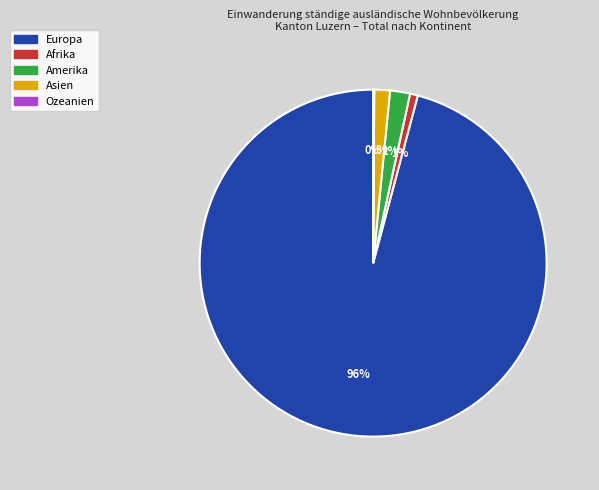

What percentage is the Asien slice, to the nearest percent?

1%